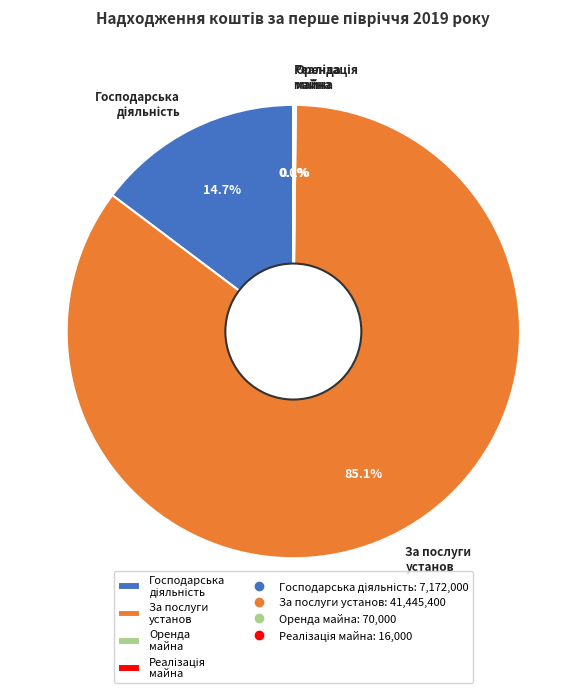

Which category has the biggest portion of the pie?

За послуги установ